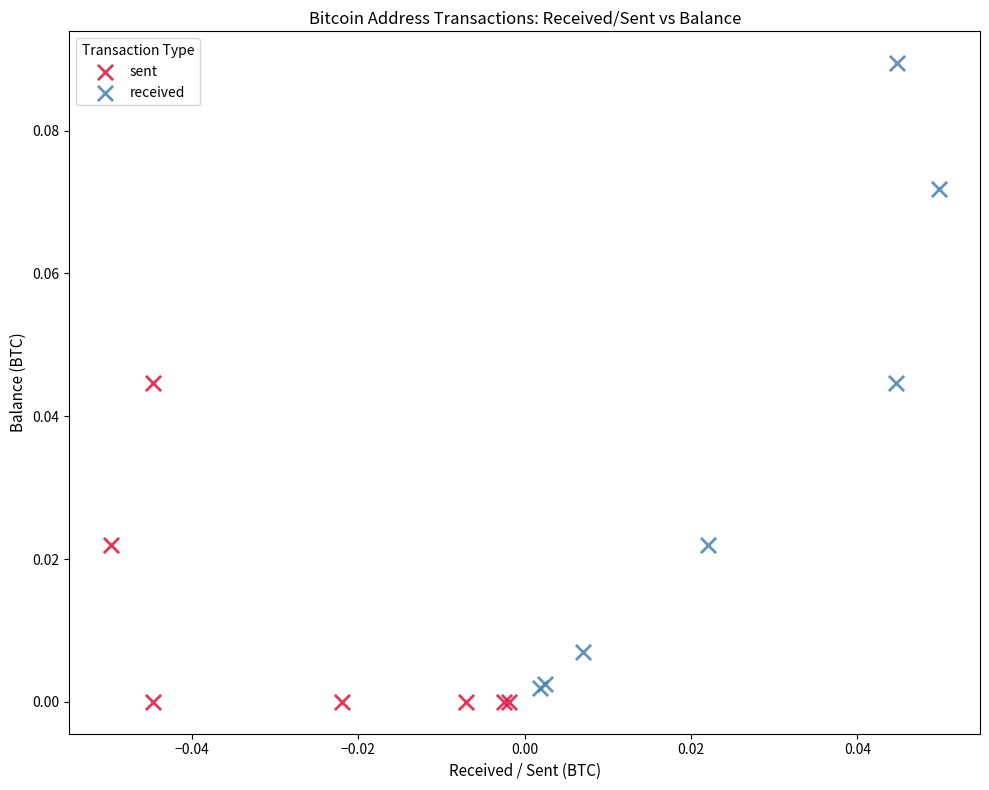

Which series contains the highest Y value?

received